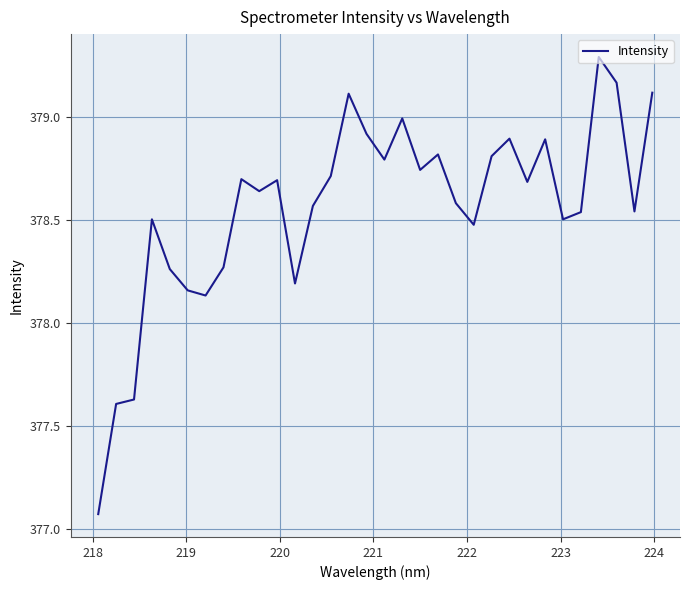

What is the difference between the maximum and minimum values?

2.2